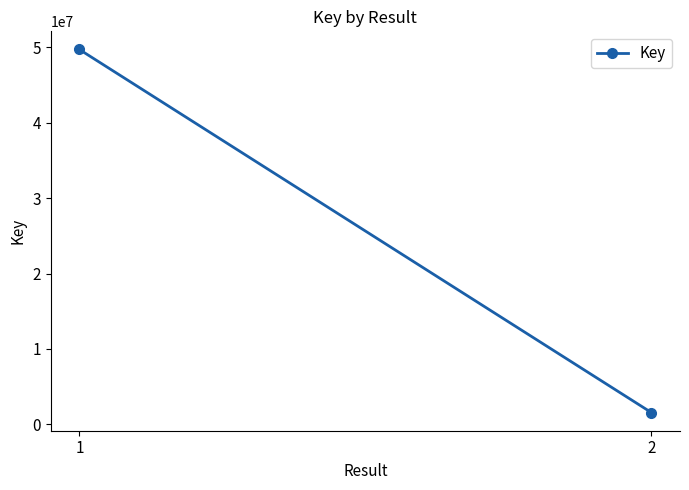

List the labels in order of value, smallest first.

2, 1